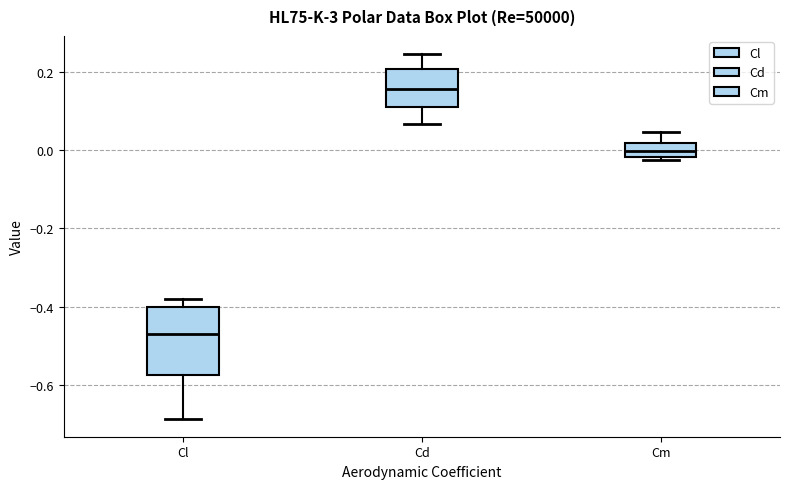

Comparing the boxes themselves (not the whiskers), which one is the tallest?

Cl